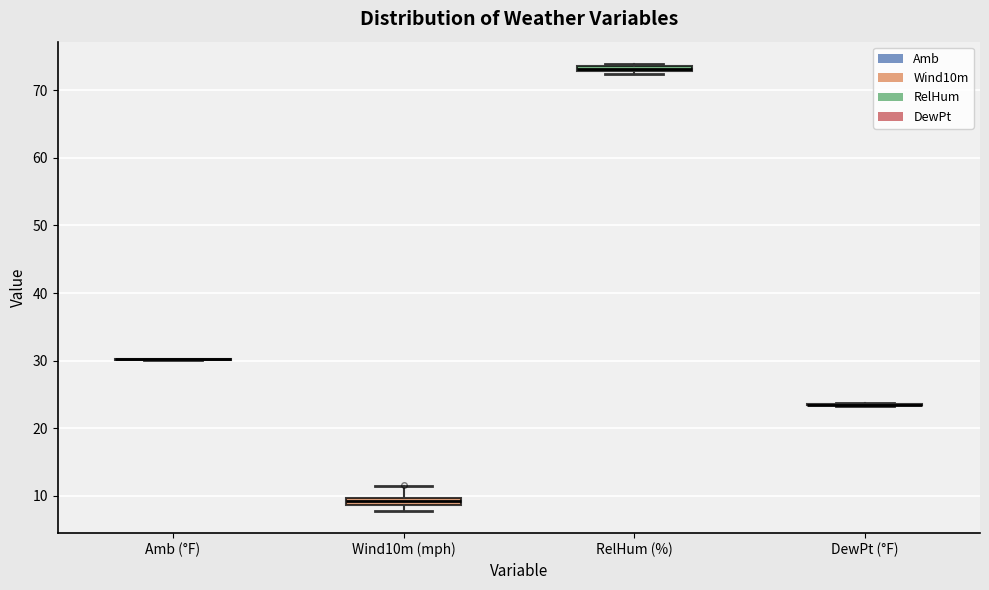

Where does the upper whisker of the box for Wind10m (mph) end on the y-axis? The values are not printed on the chart, so give them approximately, as read against the axis.

11